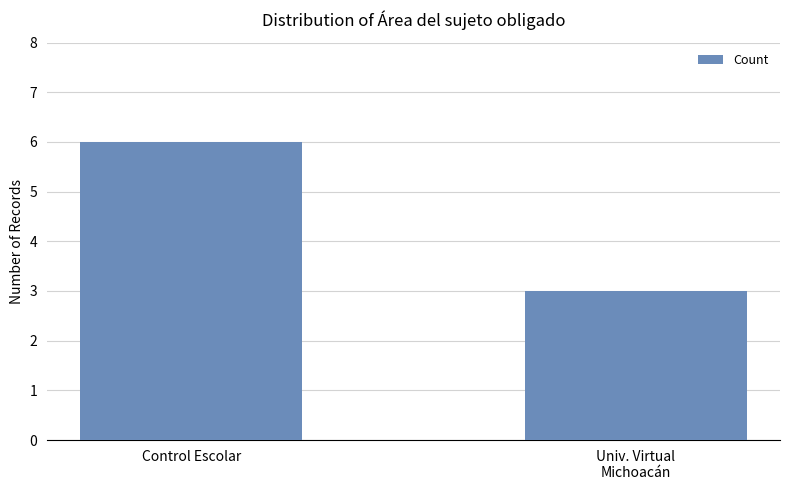

The value at Control Escolar is 9. True or false?

False